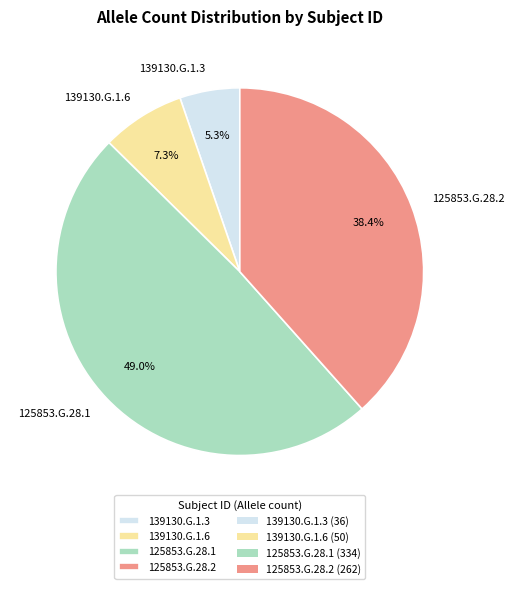

To the nearest percent, what percentage of the pie is 139130.G.1.3?

5%